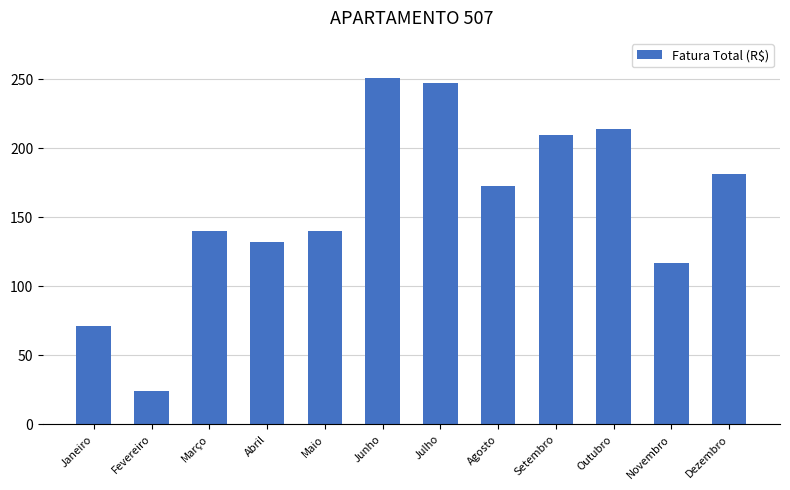

What is the value of the 10th bar from the left?

214.3